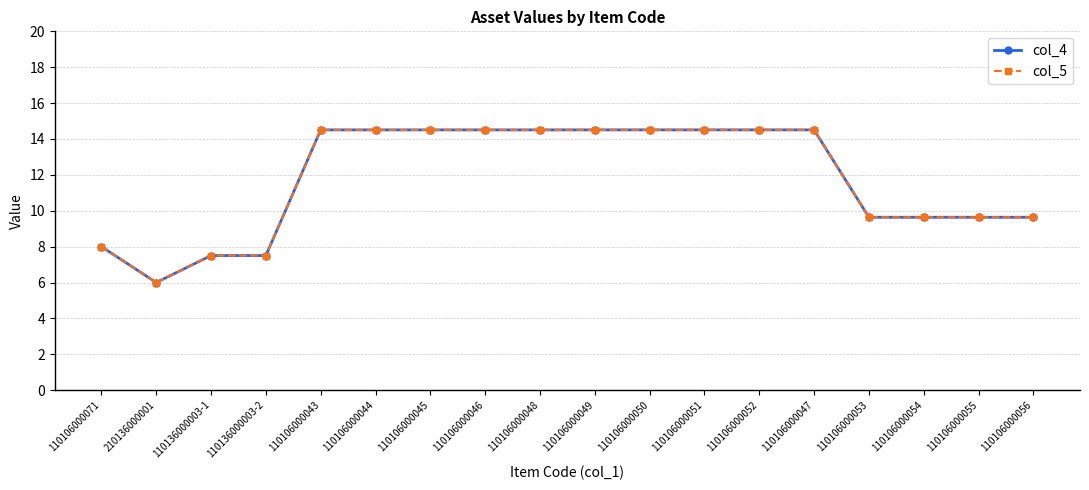

Rank the series at 210136000001 from lowest to highest value.

col_4, col_5